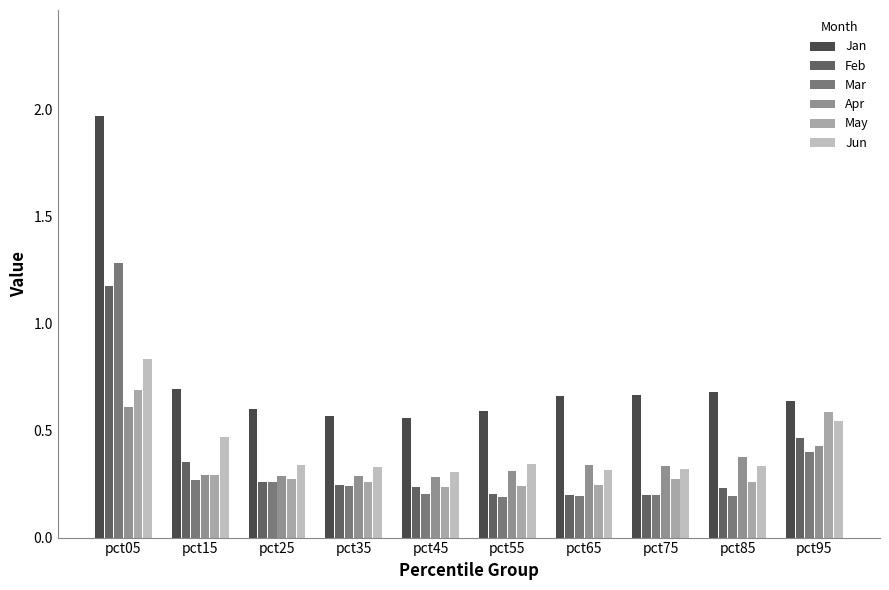

What is the difference between the maximum and second lowest values in the Apr series?

0.3